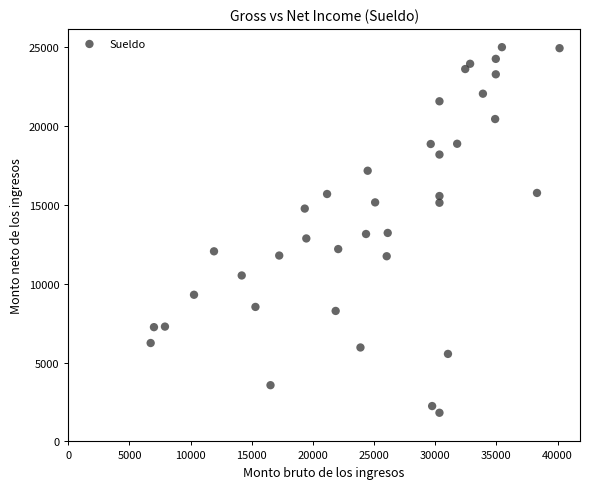

What is the range of X values (max minus min)?

33432.3